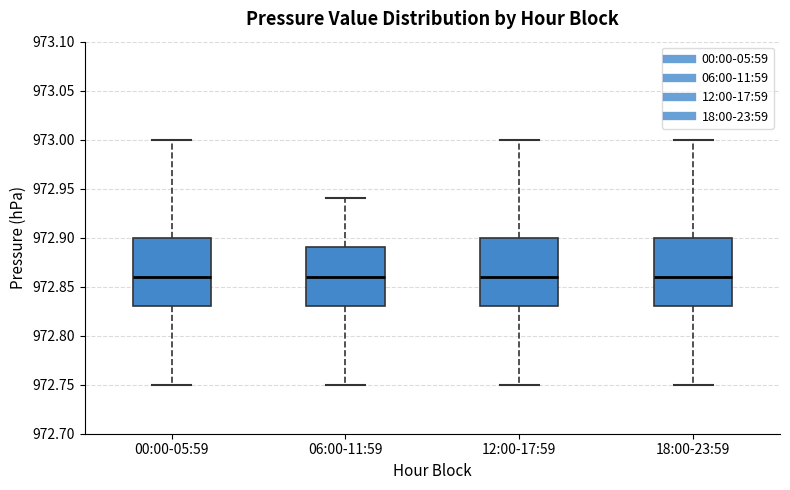

Reading left to right, read every box against the y-axis: the position of its median line, the range the box covers, and the ends of its whiskers. The values are not printed on the chart, so give them approximately, as read against the axis.

00:00-05:59: median 972.86, box 972.83 to 972.90, whiskers 972.75 to 973.00
06:00-11:59: median 972.86, box 972.83 to 972.89, whiskers 972.75 to 972.94
12:00-17:59: median 972.86, box 972.83 to 972.90, whiskers 972.75 to 973.00
18:00-23:59: median 972.86, box 972.83 to 972.90, whiskers 972.75 to 973.00